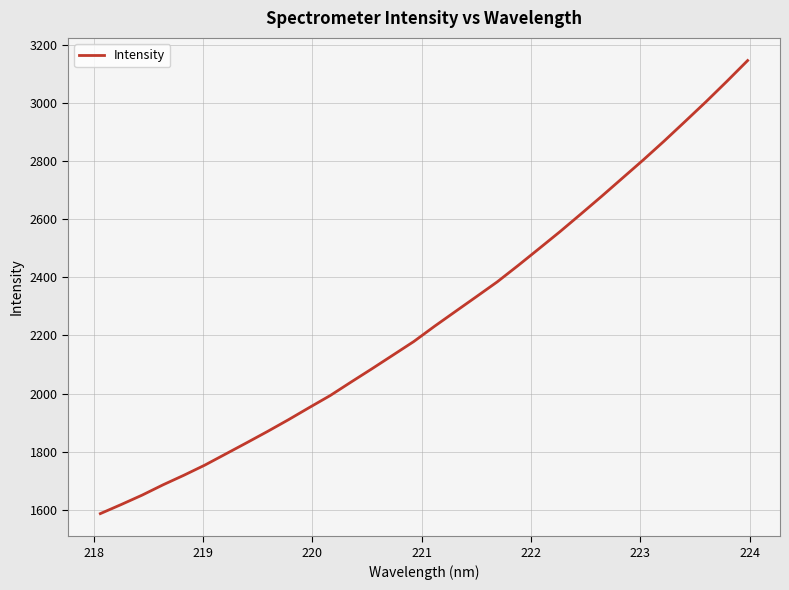

What is the greatest value displayed?

3145.4